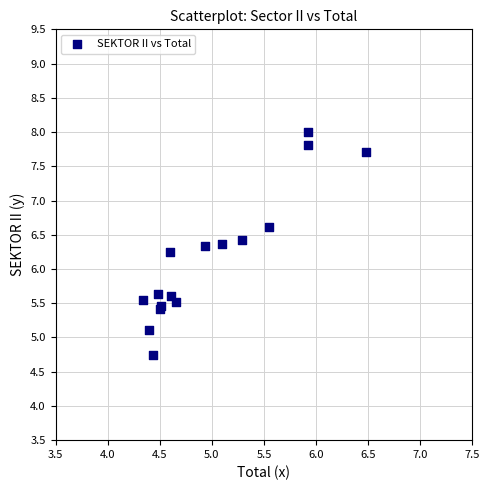

What Y value in the scatter plot is closest to 6?

6.2